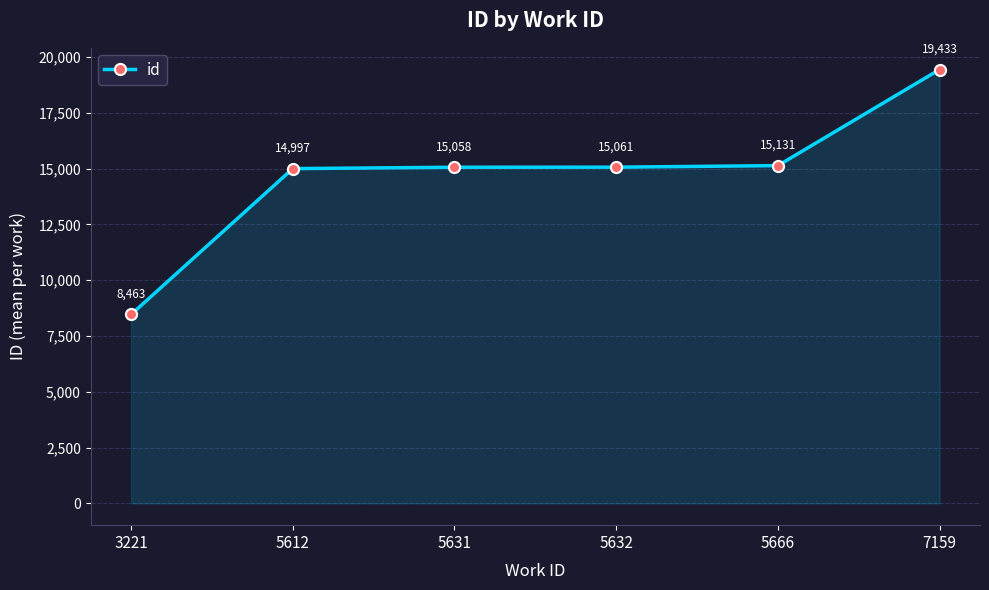

What is the difference between the second highest and minimum values?

6668.0